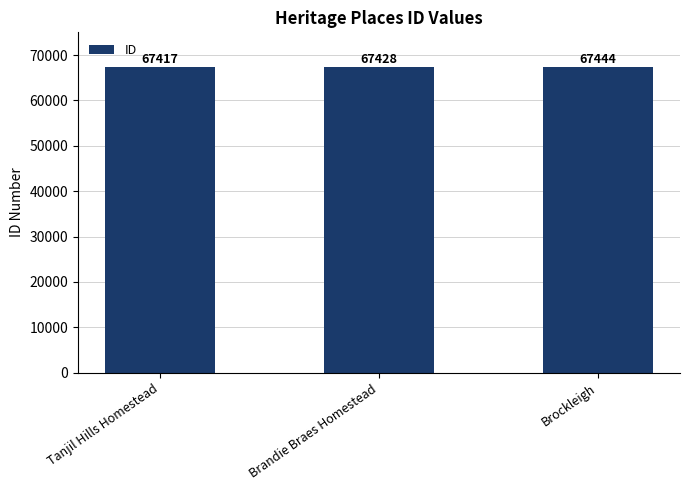

The value at Tanjil Hills Homestead is 31566. True or false?

False